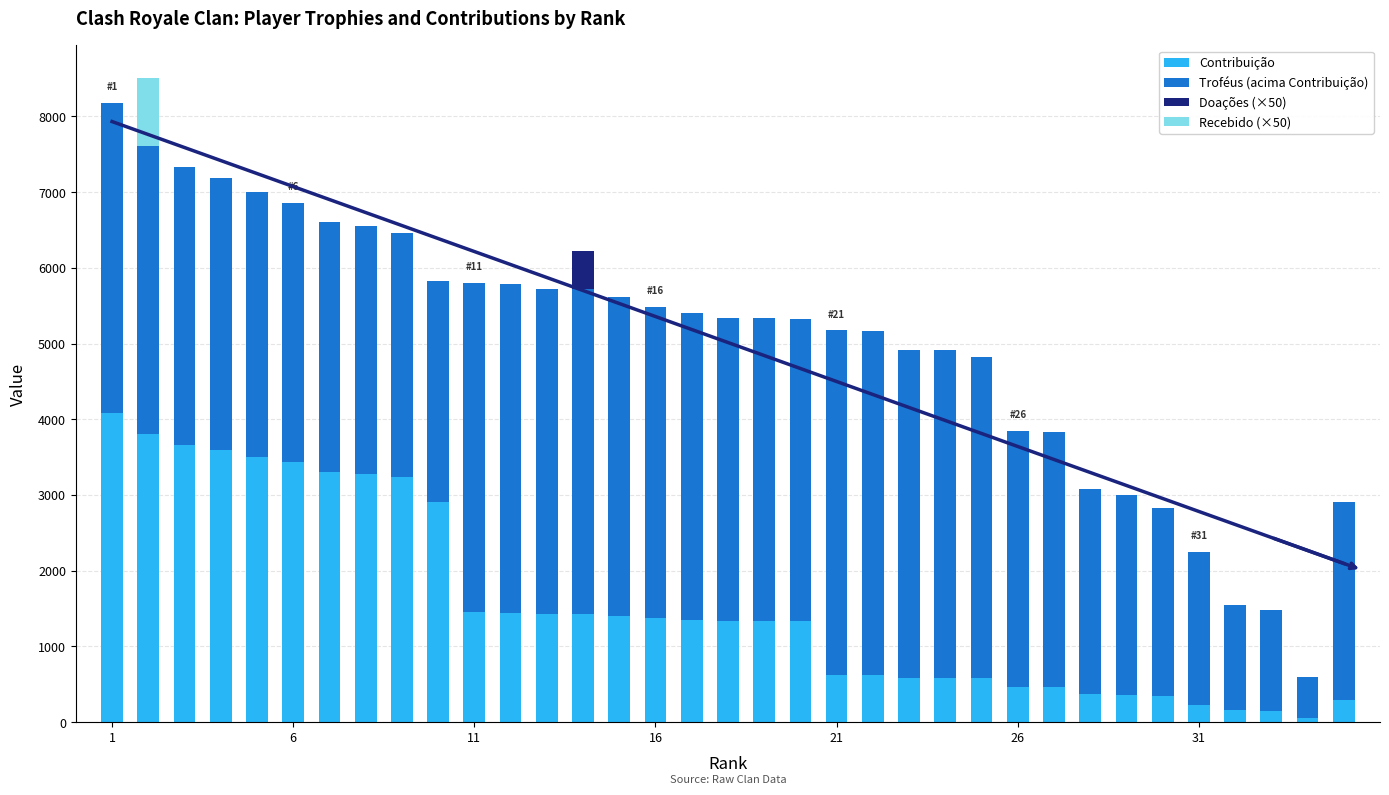

What is the minimum value for Contribuição?

60